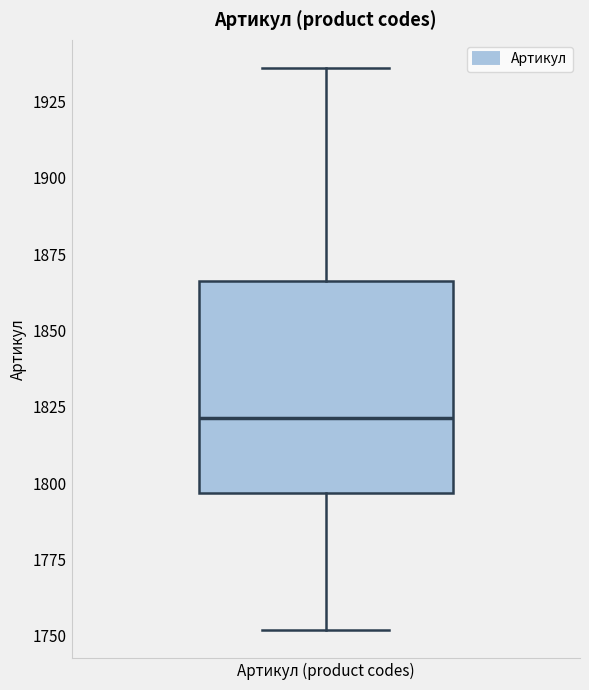

Where does the upper whisker of the box for Артикул (product codes) end on the y-axis? The values are not printed on the chart, so give them approximately, as read against the axis.

1935